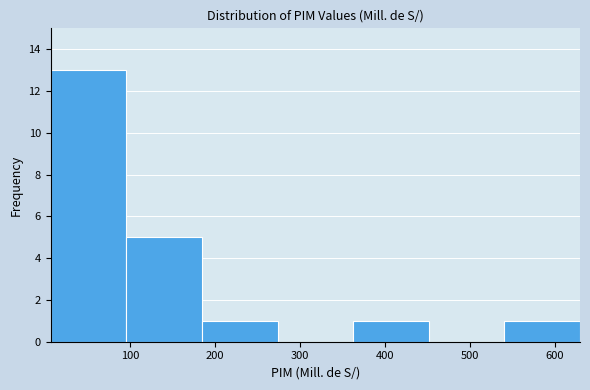

Reading left to right, list every bar in this chart as the range it spans on the x-axis followed by its height. Neither the bar edges nor the heights are printed on the chart, so give them approximately, as read against the axes.

10 to 100: 13
100 to 180: 5
180 to 270: 1
270 to 360: 0
360 to 450: 1
450 to 540: 0
540 to 630: 1